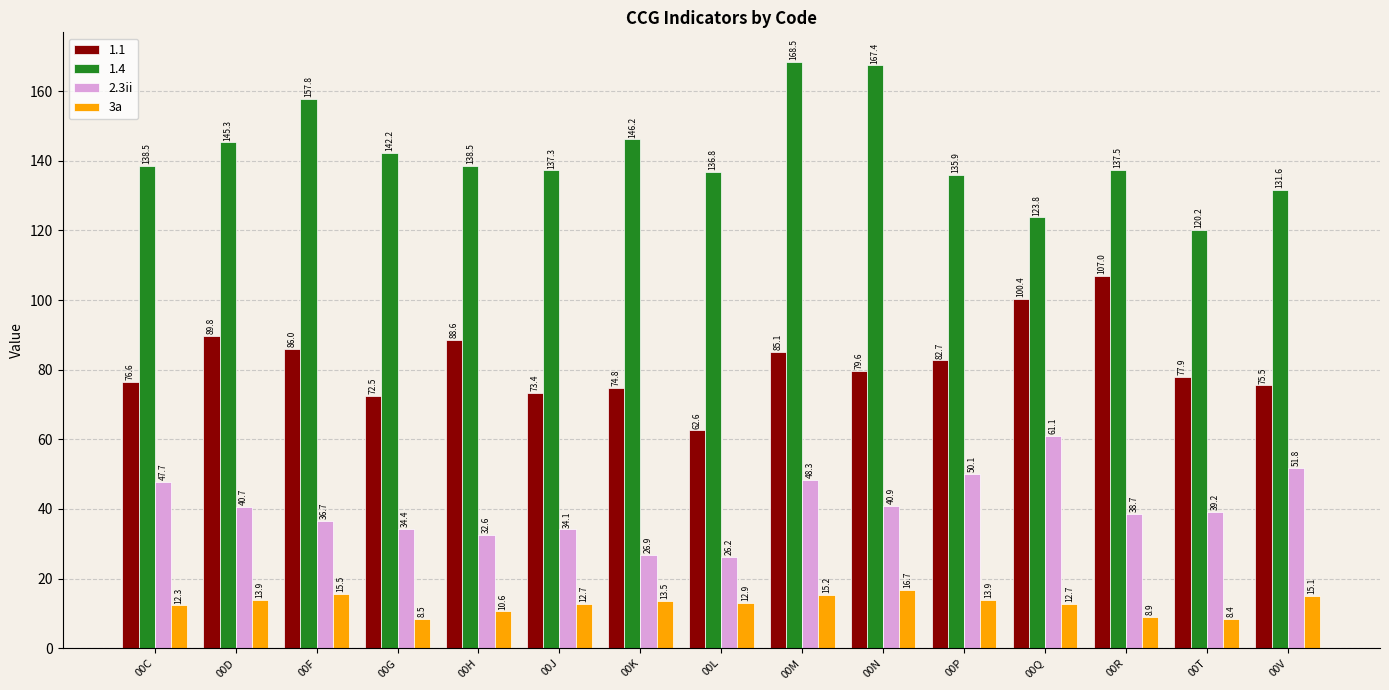

At which label is 3a closest to 12?

00C